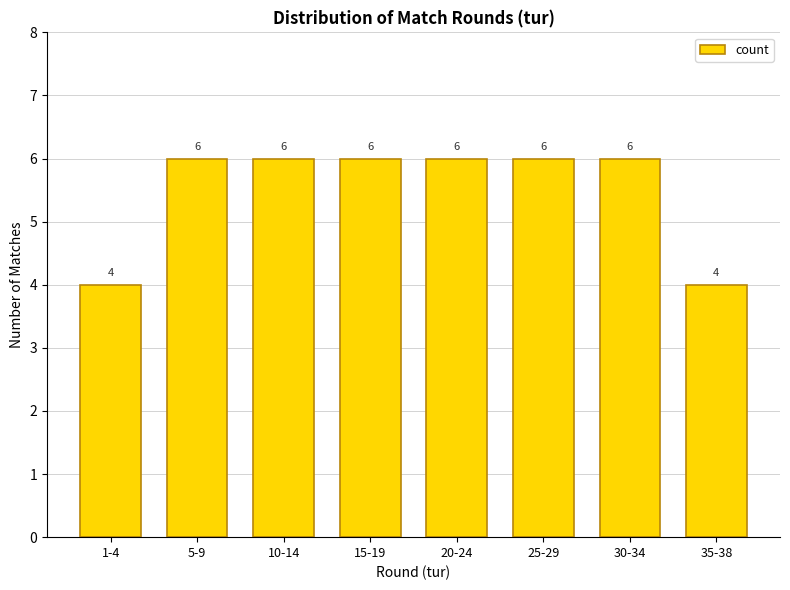

Reading right to left, extract all data points from this chart.

35-38=4	30-34=6	25-29=6	20-24=6	15-19=6	10-14=6	5-9=6	1-4=4